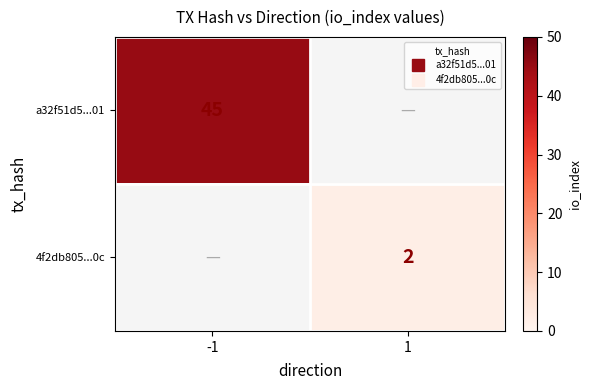

Rank the categories by a32f51d5...01 value from highest to lowest.

-1, 1